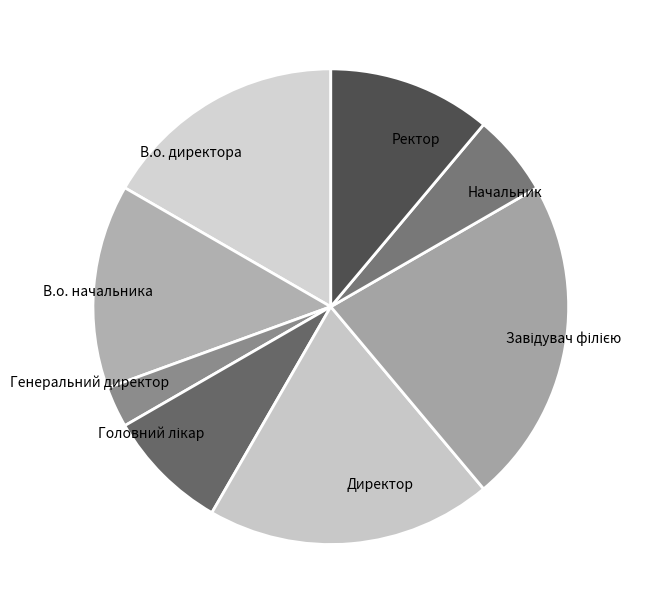

Combined, do Директор and Генеральний директор account for over 50%?

No